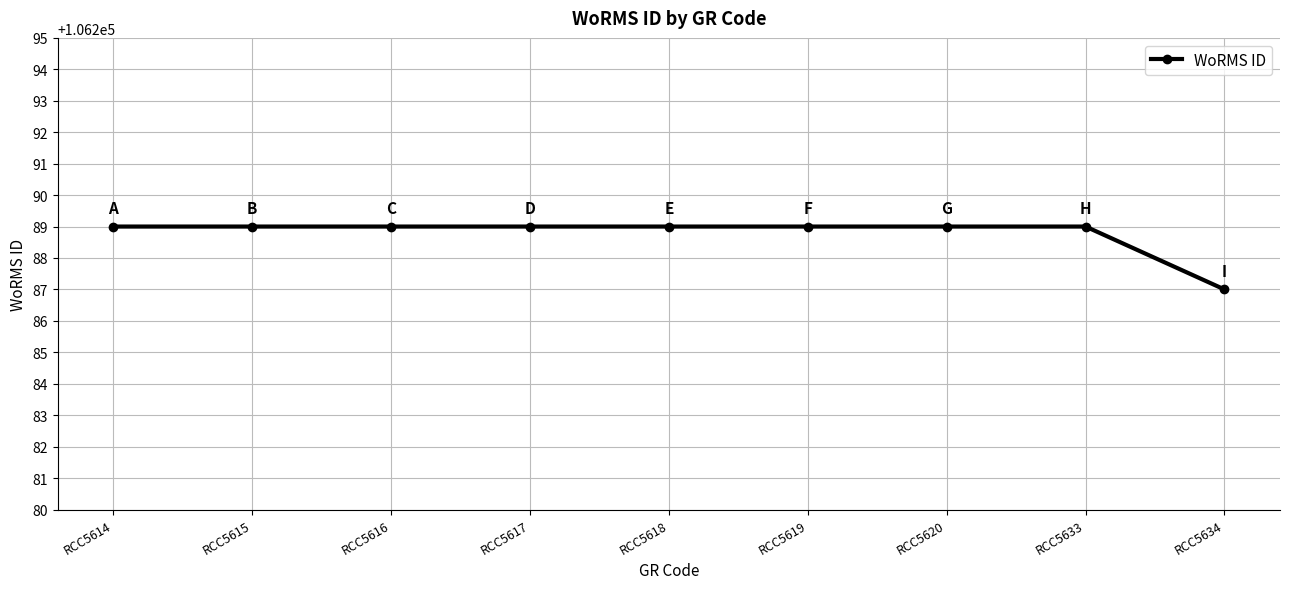

What is the ratio of the value at RCC5616 to the value at RCC5615?

1.0